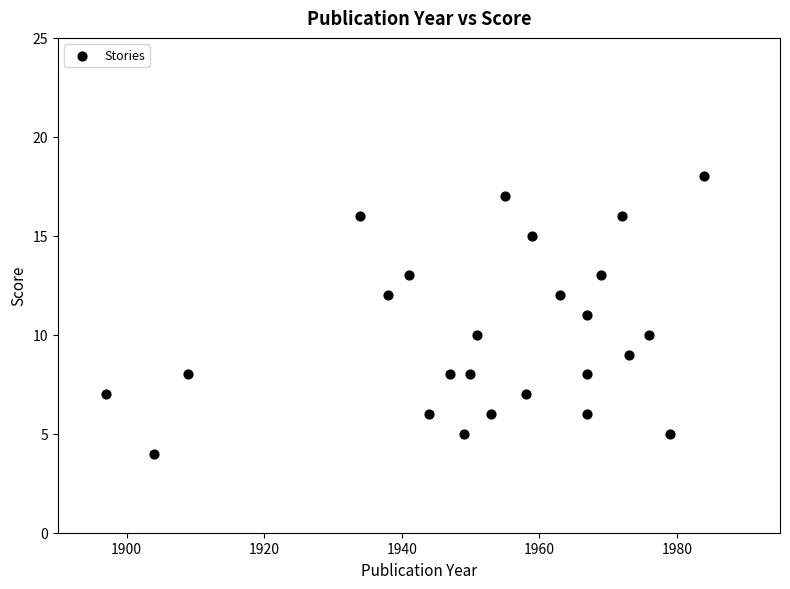

What is the range of Y values (max minus min)?

14